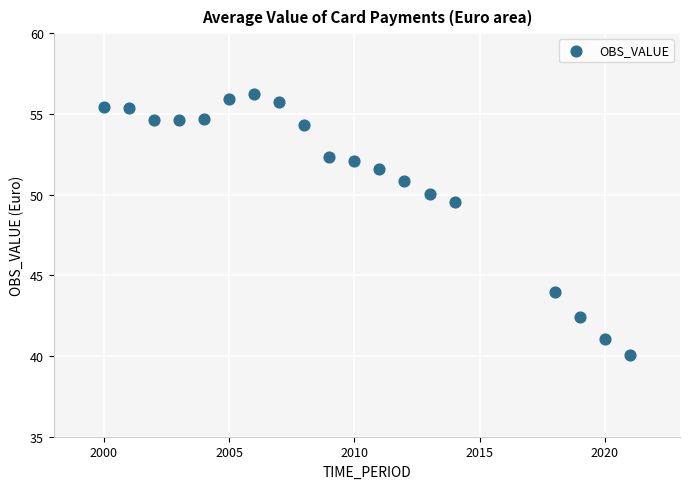

What Y value in the scatter plot is closest to 48?

49.5